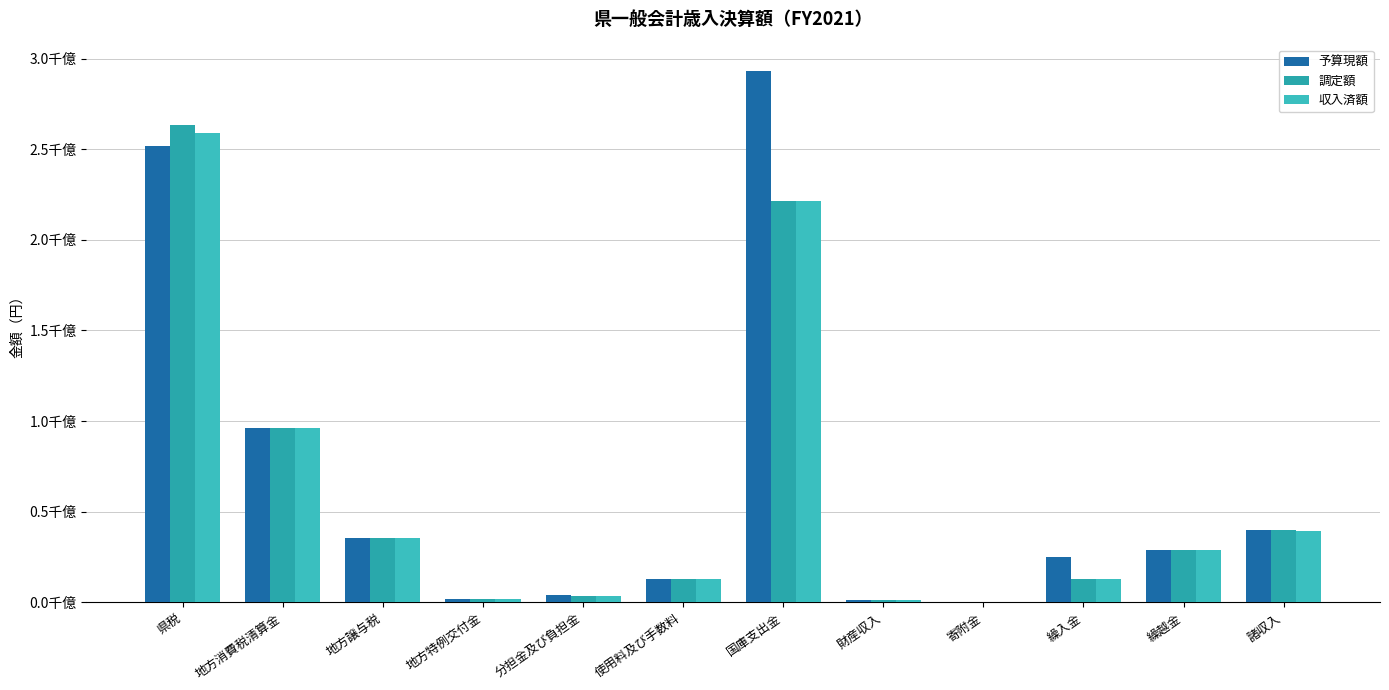

Reading left to right, extract all data points from this chart.

予算現額: 251800000000	96319000000	35400000000	1596927000	4218013100	12672137000	293160002231	1179131000	154423000	25010812000	28690878122	40027089313
調定額: 263159411572	96319033967	35665741012	1596927000	3262025326	12833795858	221494622337	1189938909	203279259	12609233095	28690878987	39938954571
収入済額: 259223996616	96319033967	35665741012	1596927000	3194974918	12830282051	221494622337	1188631580	203279259	12609233095	28690878987	39459645596